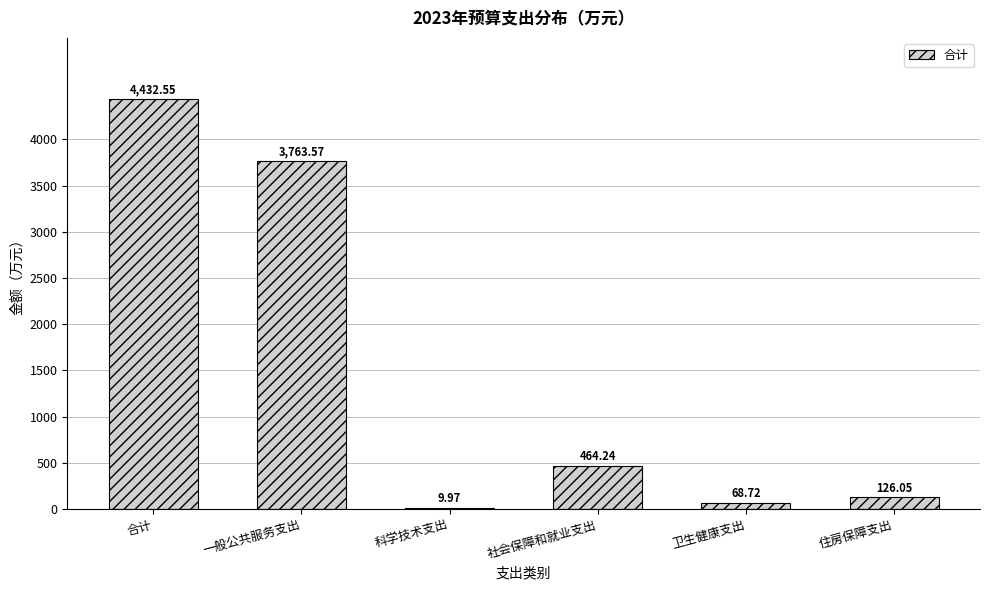

At which label does the data first exceed 464?

合计